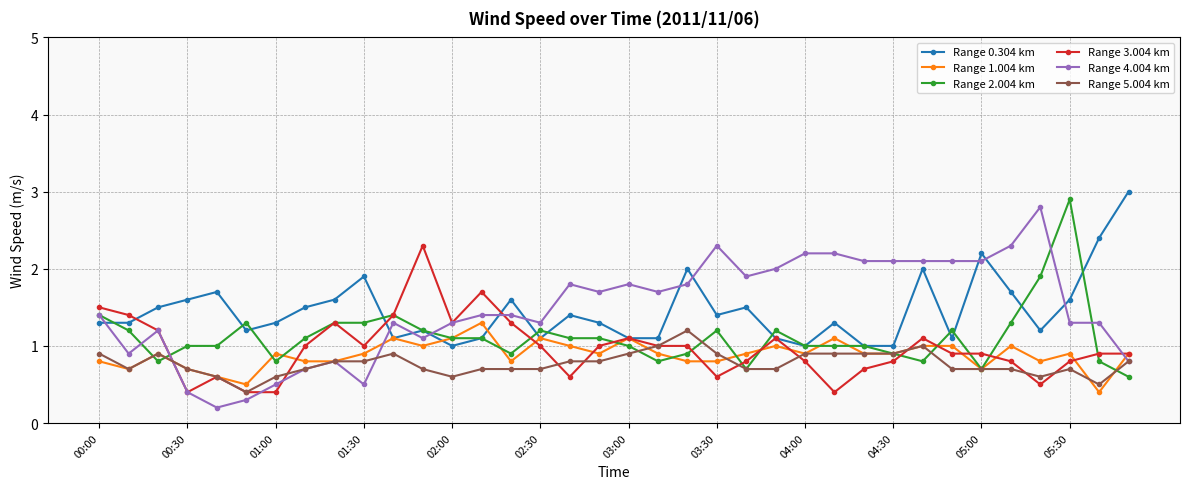

Which series has the widest spread of values?

Range 4.004 km